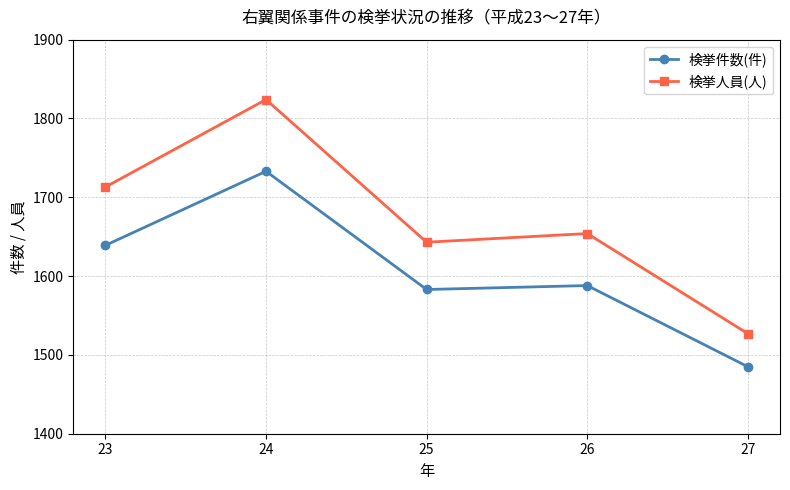

List the series in order of their peak value, highest first.

検挙人員(人), 検挙件数(件)